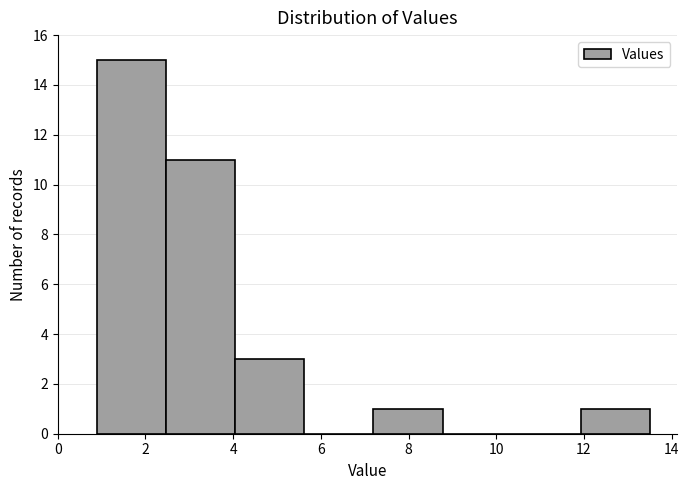

Which range on the x-axis has the tallest bar?

1.0 to 2.4